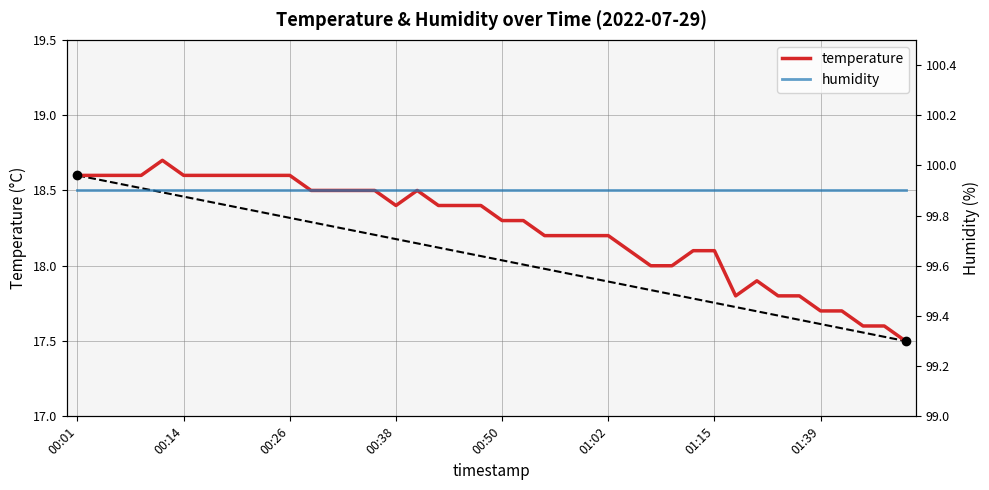

Is it true that humidity equals 99.9 at 22?

True